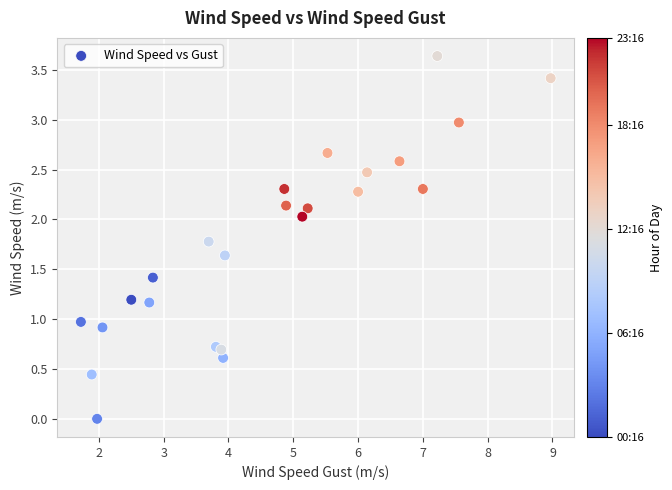

What is the range of Y values (max minus min)?

3.6